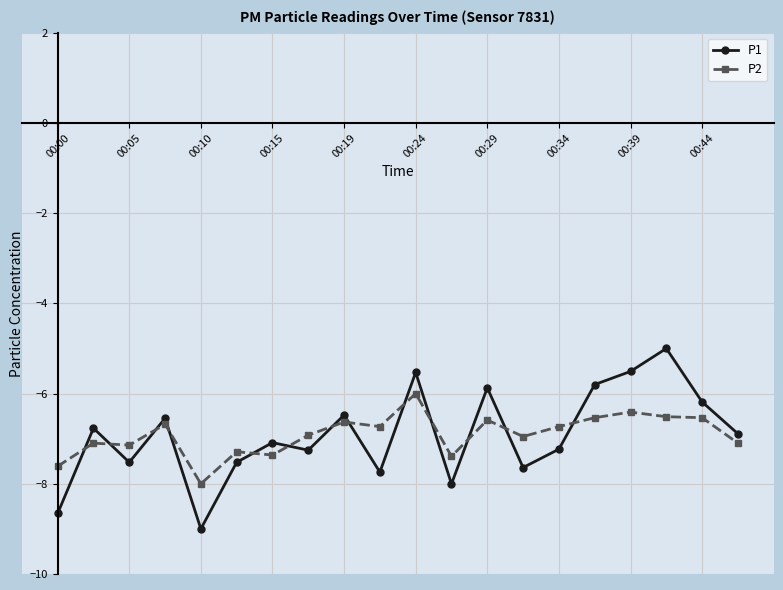

What is the difference between the maximum and minimum values in the P2 series?

2.0